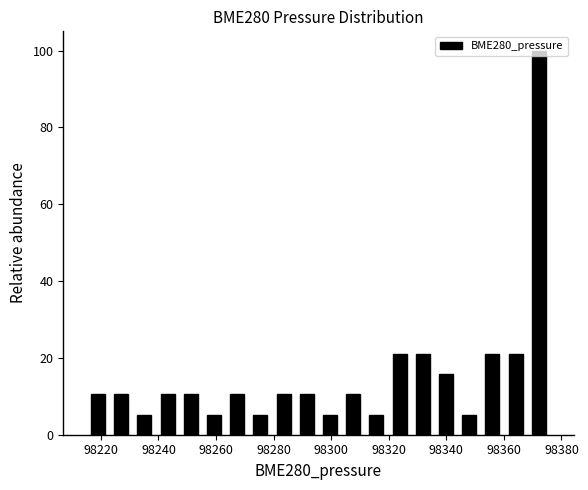

Reading left to right, transcribe this chart: for each bar, give the range it covers on the x-axis and its height. Neither the bar edges nor the heights are printed on the chart, so give them approximately, as read against the axes.

98216 to 98224: 10
98224 to 98232: 10
98232 to 98240: 6
98240 to 98248: 10
98248 to 98256: 10
98256 to 98264: 6
98264 to 98272: 10
98272 to 98280: 6
98280 to 98288: 10
98288 to 98296: 10
98296 to 98304: 6
98304 to 98312: 10
98312 to 98320: 6
98320 to 98328: 22
98328 to 98336: 22
98336 to 98344: 16
98344 to 98352: 6
98352 to 98360: 22
98360 to 98368: 22
98368 to 98376: 100